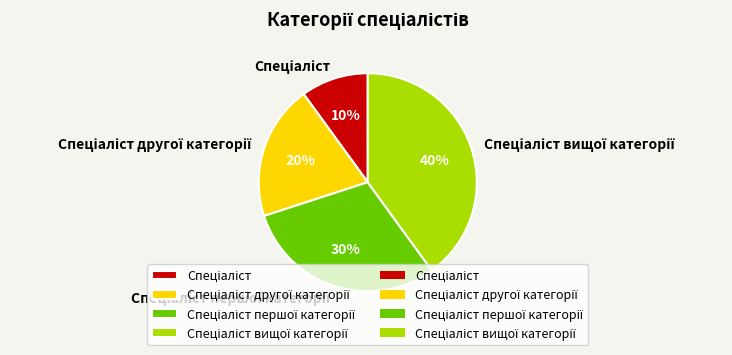

To the nearest percent, what is the difference between the largest and smallest slice percentages?

30%